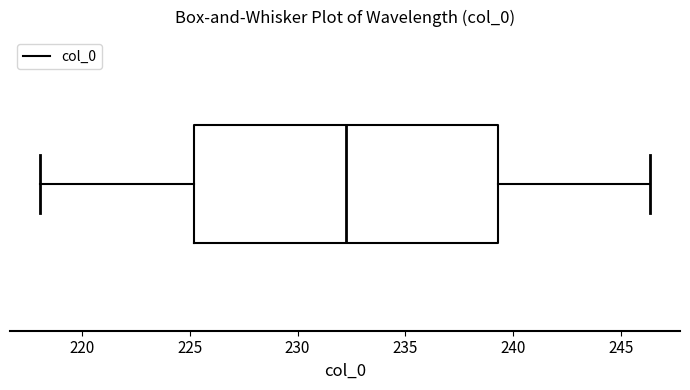

Where does the median line of the box sit on the x-axis? The values are not printed on the chart, so give them approximately, as read against the axis.

232.5